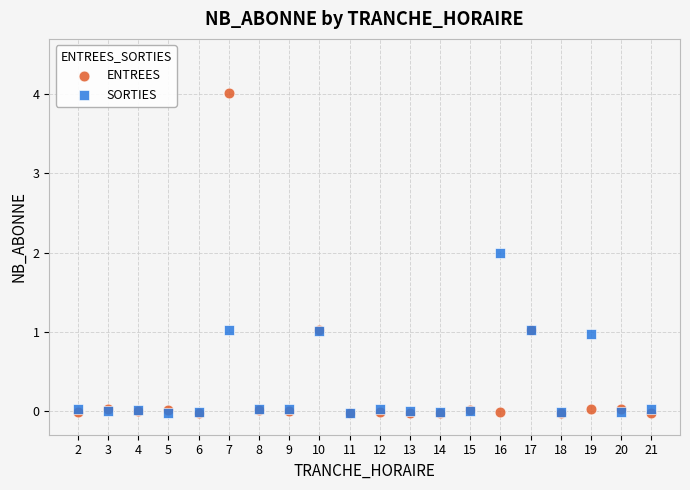

Which series has the widest spread of Y values?

ENTREES